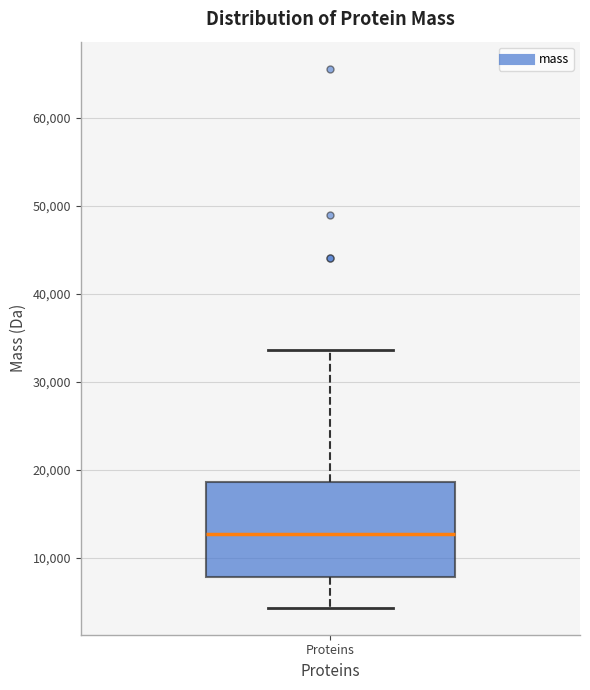

Where is the lower edge of the box for Proteins on the y-axis? The values are not printed on the chart, so give them approximately, as read against the axis.

8000